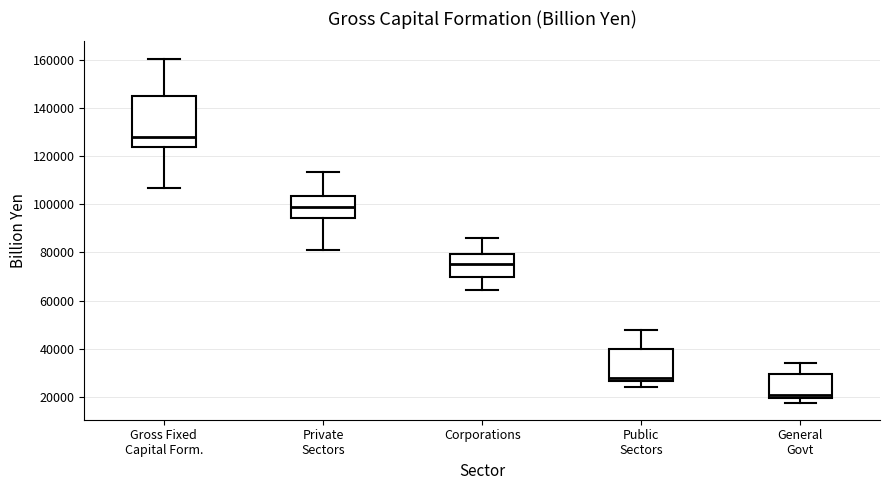

Where does the median line of the box for Public Sectors sit on the y-axis? The values are not printed on the chart, so give them approximately, as read against the axis.

28000